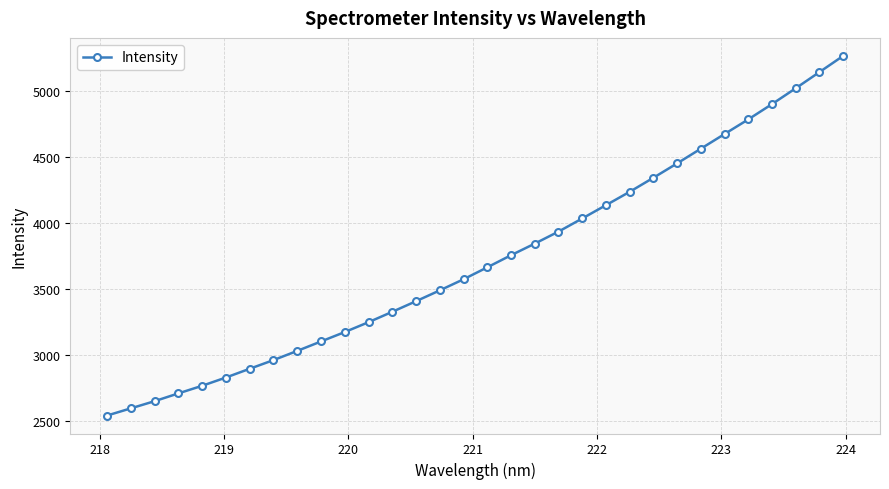

What is the maximum value shown in the chart?

5266.4